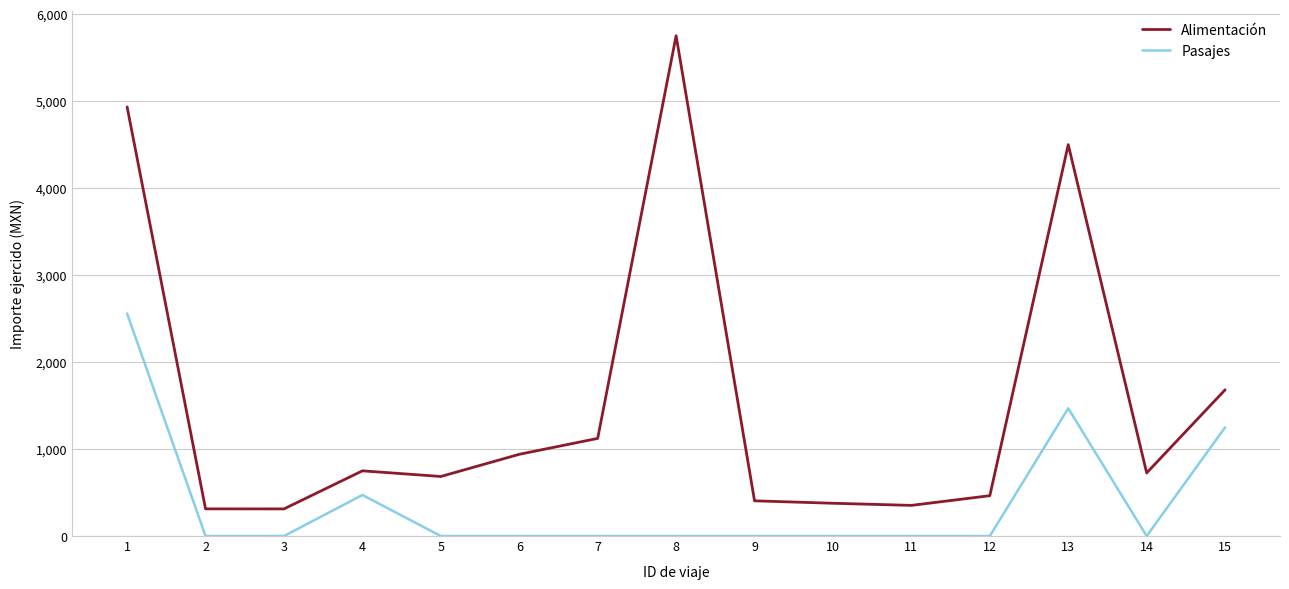

What is the difference between the highest and lowest values at 2?

312.5